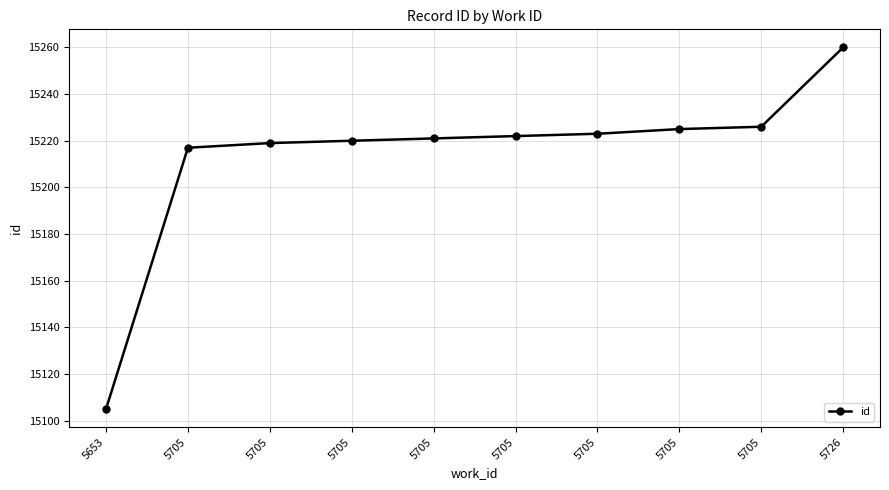

What is the difference between the maximum and second lowest values?

43